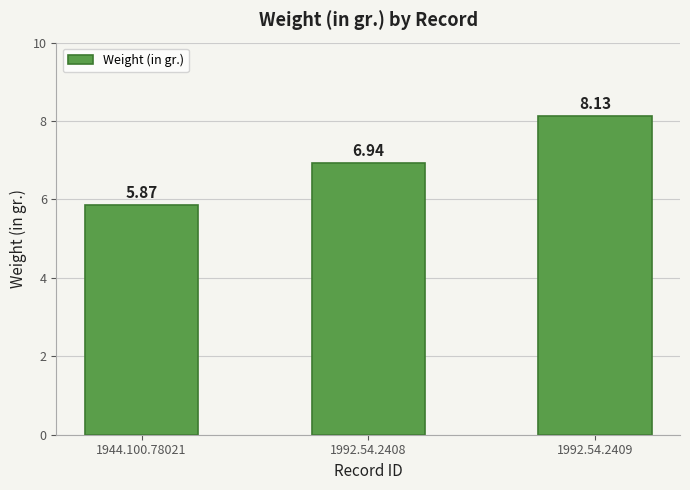

At which category does the chart reach its peak across all series?

1992.54.2409